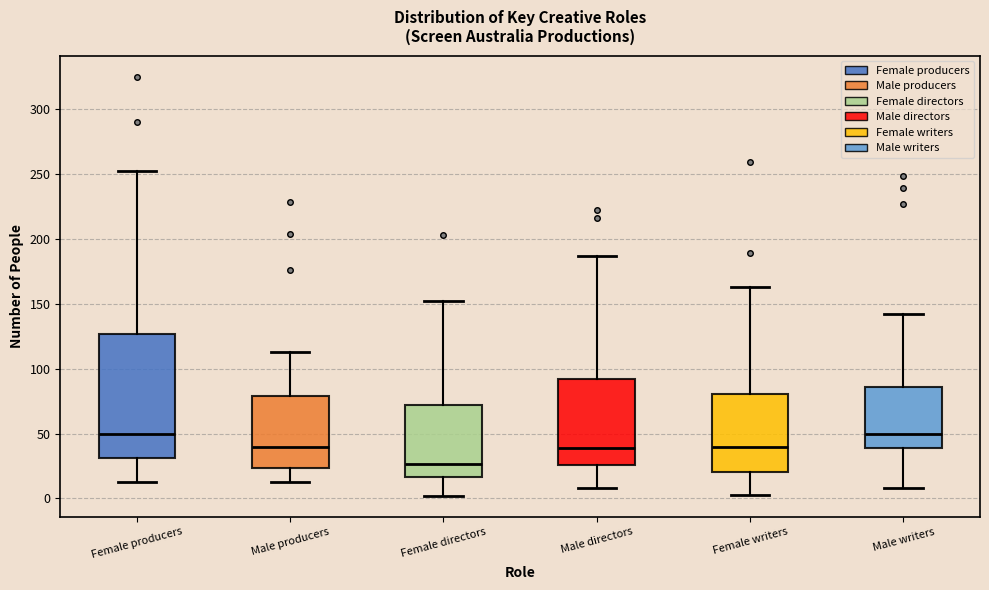

Reading left to right, read every box against the y-axis: the position of its median line, the range the box covers, and the ends of its whiskers. The values are not printed on the chart, so give them approximately, as read against the axis.

Female producers: median 50, box 30 to 125, whiskers 15 to 250
Male producers: median 40, box 25 to 80, whiskers 15 to 115
Female directors: median 25, box 15 to 70, whiskers 0 to 150
Male directors: median 40, box 25 to 90, whiskers 10 to 185
Female writers: median 40, box 20 to 80, whiskers 5 to 165
Male writers: median 50, box 40 to 85, whiskers 10 to 140